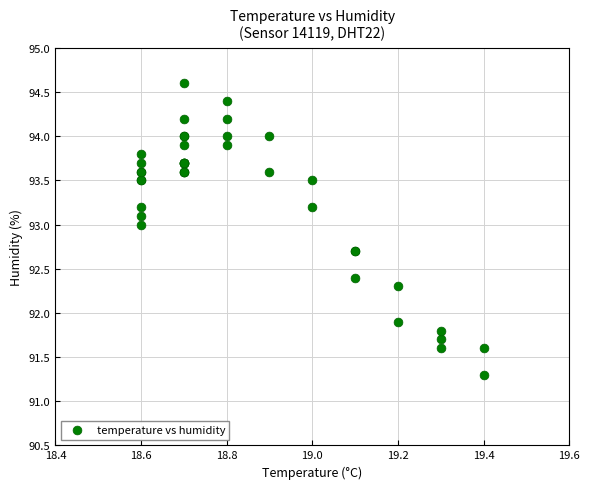

What Y value in the scatter plot is closest to 92?

91.9